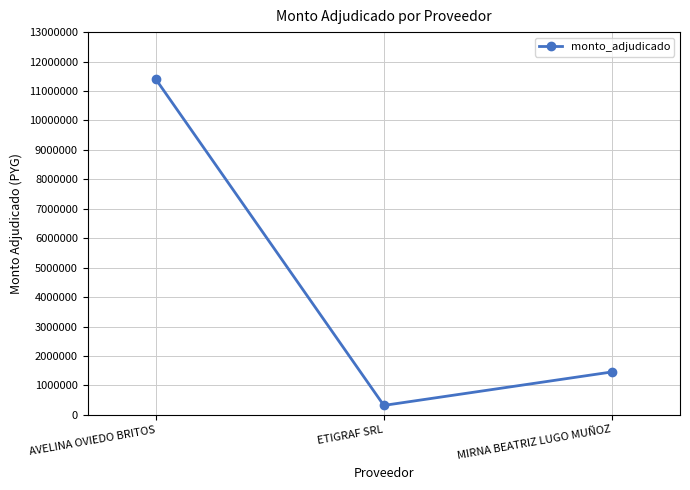

Rank the categories by value from lowest to highest.

ETIGRAF SRL, MIRNA BEATRIZ LUGO MUÑOZ, AVELINA OVIEDO BRITOS